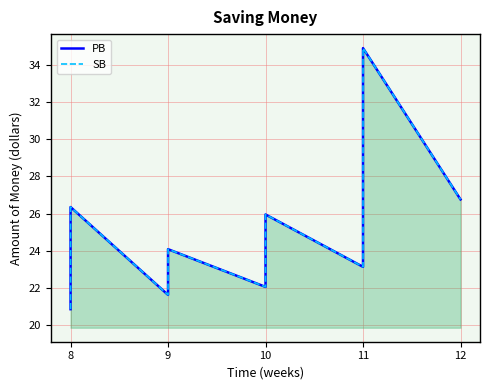

What are all the series names shown in the legend?

PB, SB